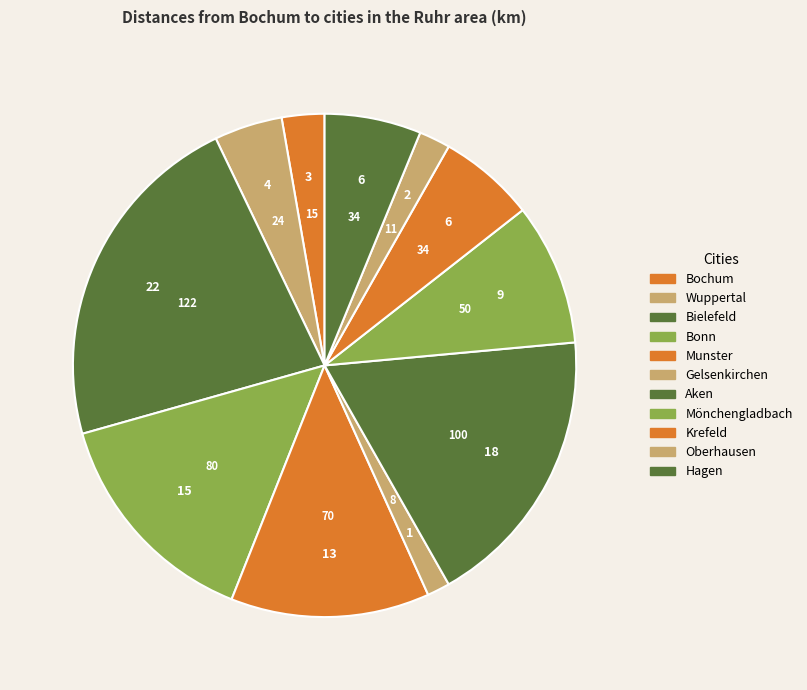

Approximately how many times larger is the value at Munster compared to Bonn?

0.9